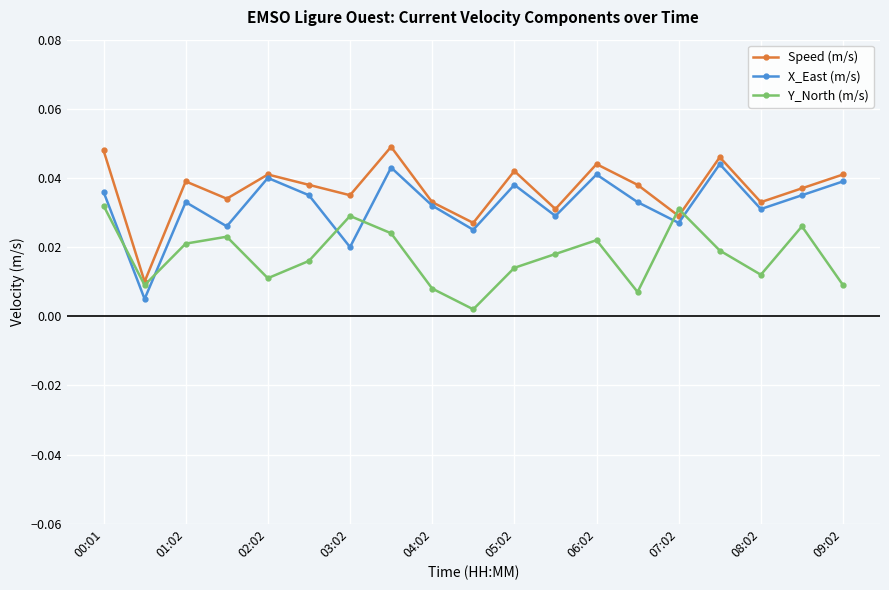

At how many categories does at least one series exceed 0?

19